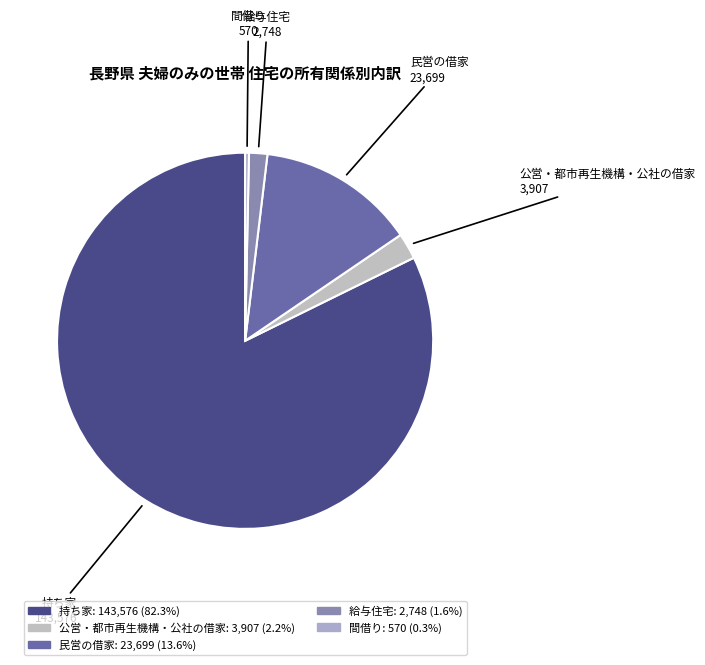

Approximately how many times larger is the value at 給与住宅 compared to 公営・都市再生機構・公社の借家?

0.7